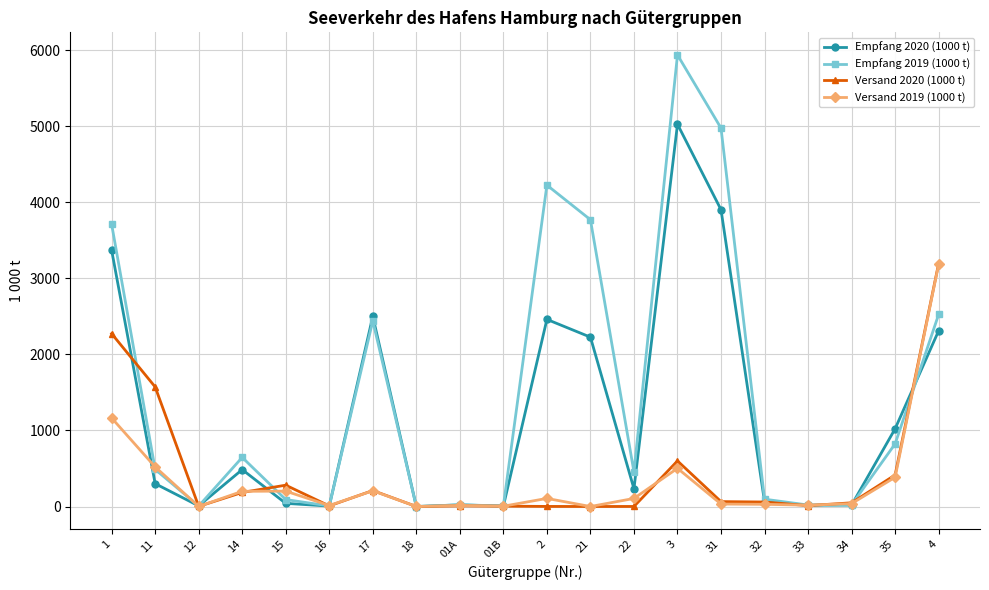

The value of Empfang 2020 (1000 t) at 1 is 939.6. True or false?

False